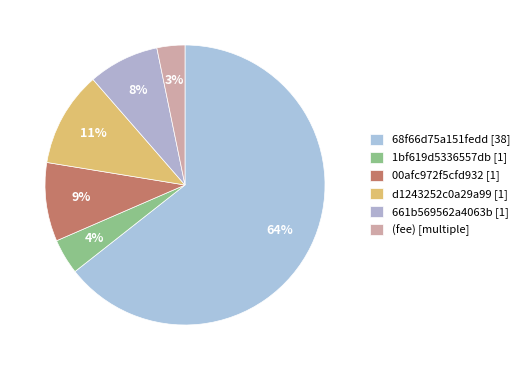

Count the number of slices in the pie.

6